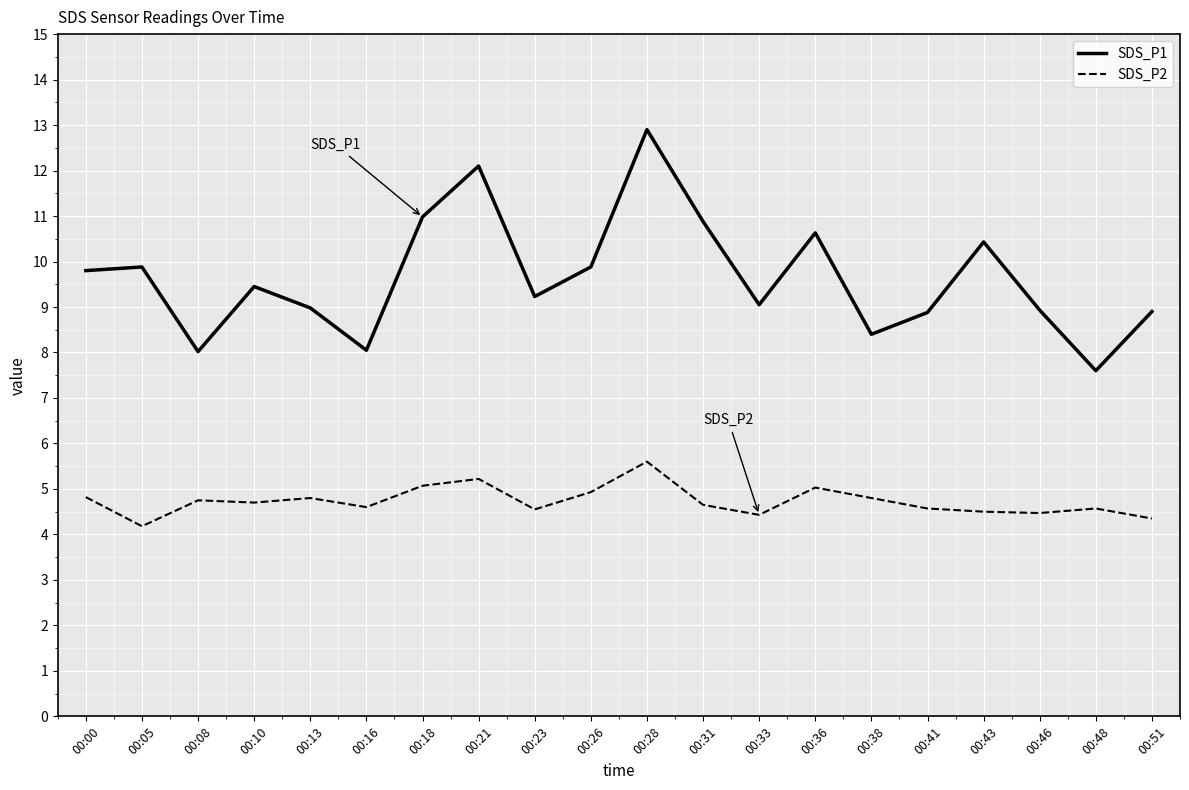

Between 00:16 and 00:36, which series saw the biggest shift?

SDS_P1